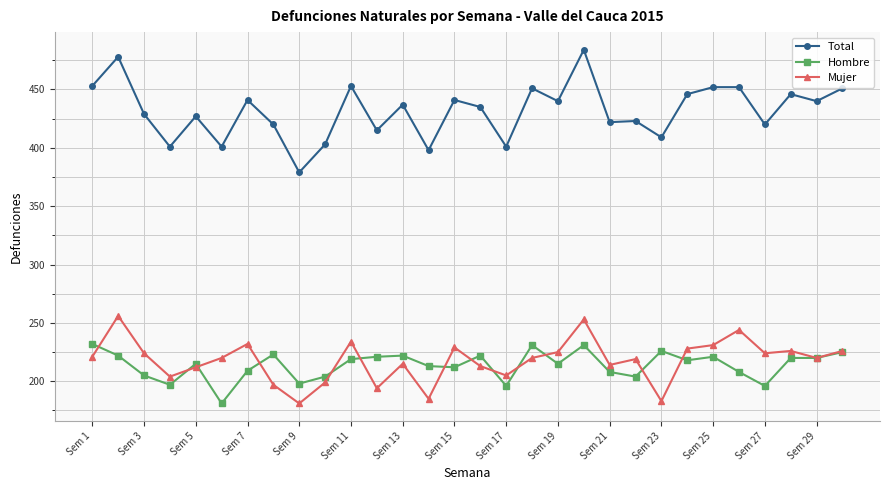

True or false: Total has more than 0 interior local peaks.

True